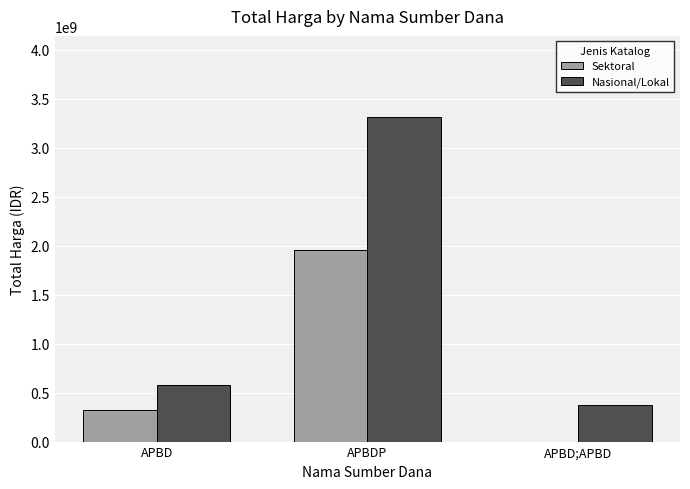

At which label is Nasional/Lokal closest to 1843297400?

APBD